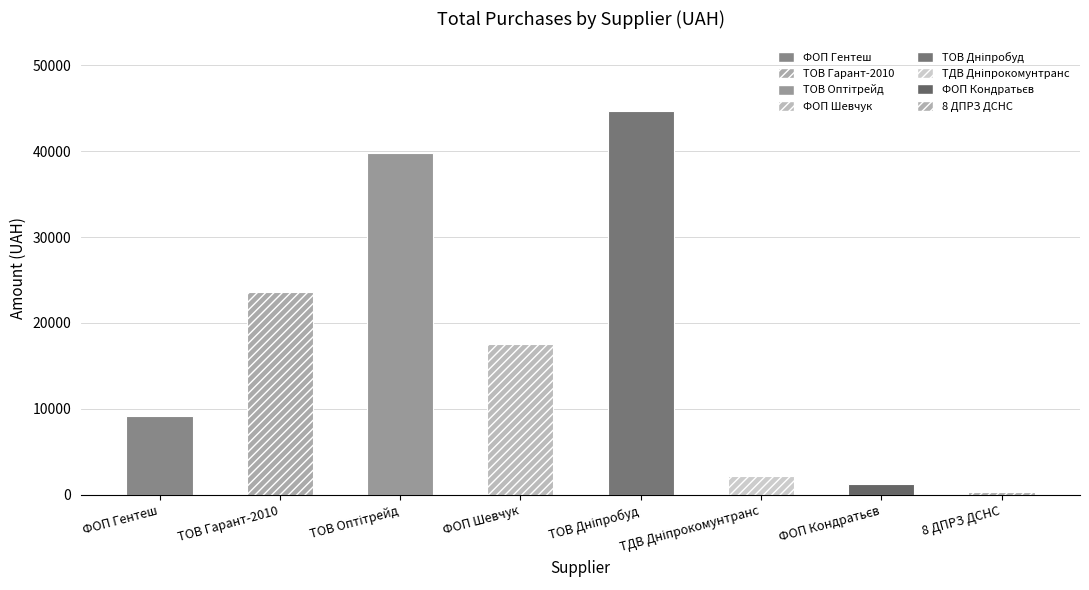

What is the label of the 4th bar from the left?

ФОП "Шевчук Т.С."